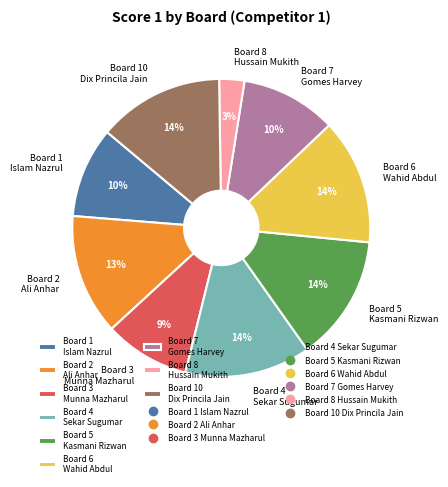

Is it true that Board 10 Dix Princila Jain is 19% of the pie?

False